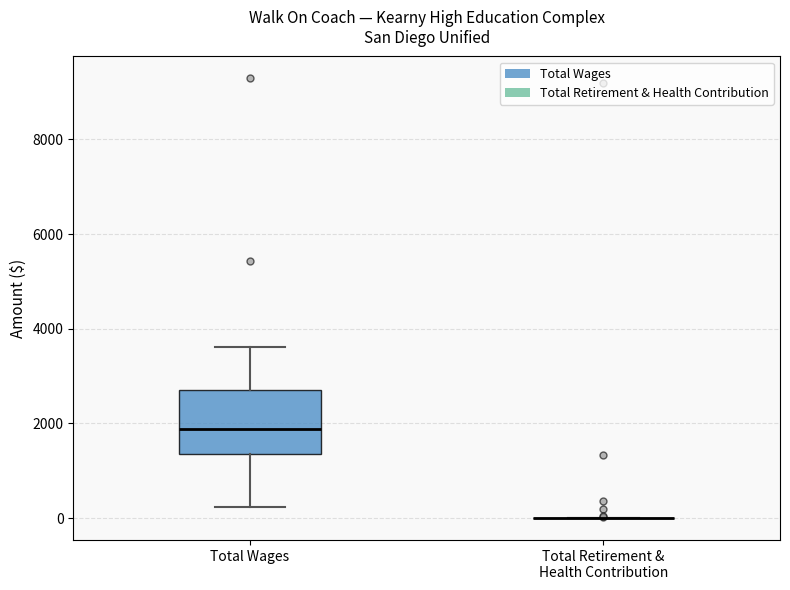

Reading left to right, read every box against the y-axis: the position of its median line, the range the box covers, and the ends of its whiskers. The values are not printed on the chart, so give them approximately, as read against the axis.

Total Wages: median 1800, box 1400 to 2800, whiskers 200 to 3600
Total Retirement & Health Contribution: box collapsed to a line at 0, whiskers 0 to 0